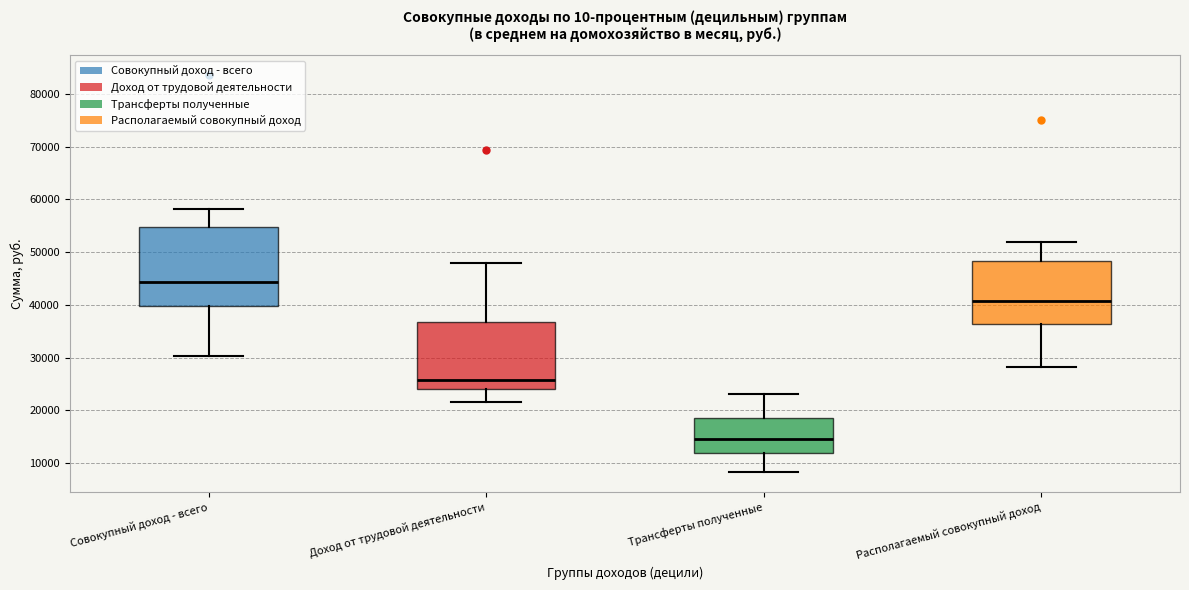

Reading left to right, transcribe this box plot: for each box, give where its median line is, the range the box spans, and where its two whiskers end, as read against the y-axis. The values are not printed on the chart, so give them approximately, as read against the axis.

Совокупный доход - всего: median 44000, box 40000 to 55000, whiskers 30000 to 58000
Доход от трудовой деятельности: median 26000, box 24000 to 37000, whiskers 22000 to 48000
Трансферты полученные: median 15000, box 12000 to 19000, whiskers 8000 to 23000
Располагаемый совокупный доход: median 41000, box 36000 to 48000, whiskers 28000 to 52000